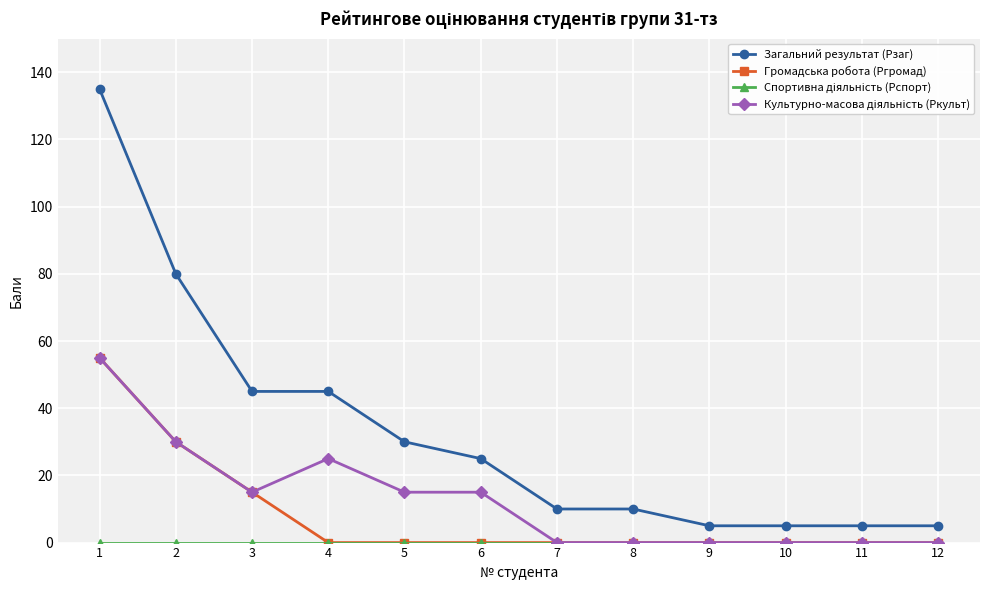

What is the maximum value shown in the chart?

135